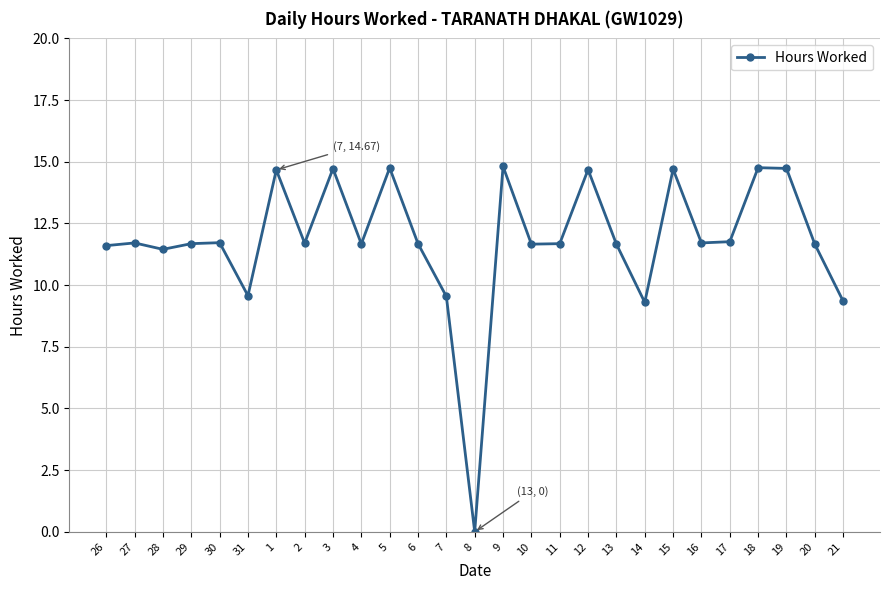

What is the maximum value shown in the chart?

14.8